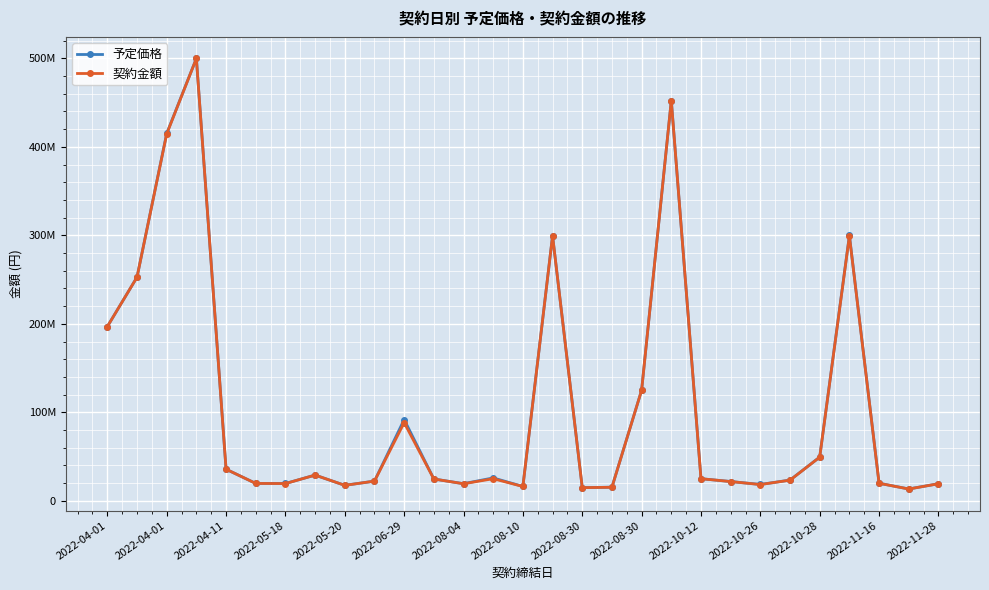

Which series has the largest total across all categories?

予定価格